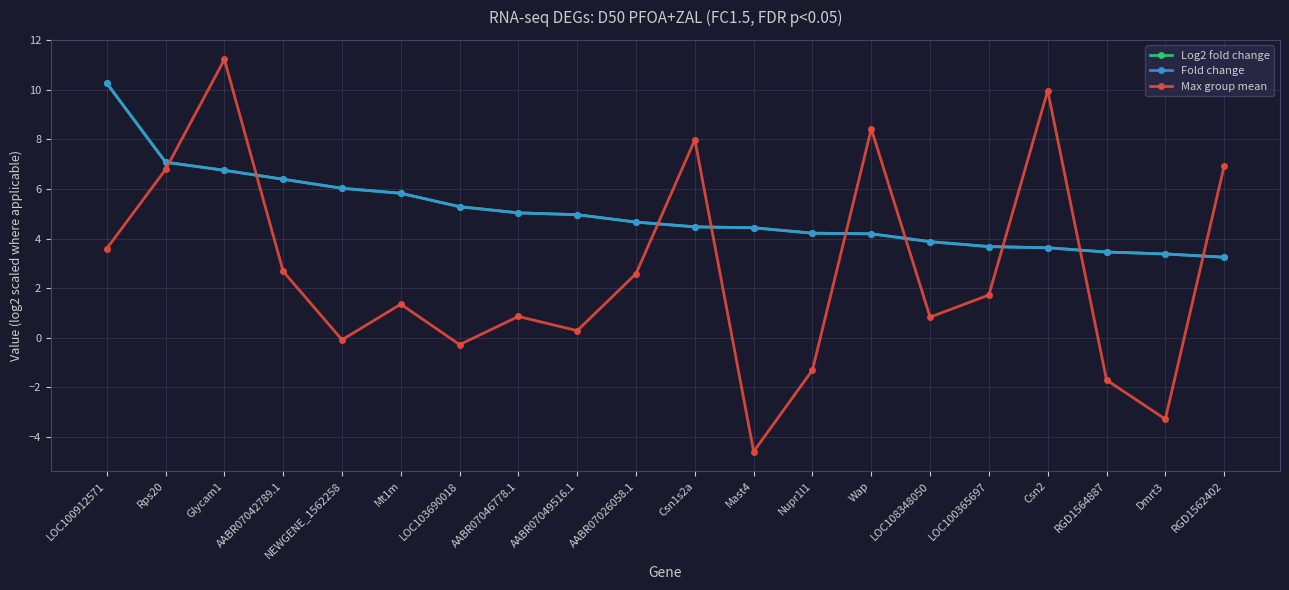

After their last crossing, which series has the higher values: Max group mean or Fold change?

Max group mean